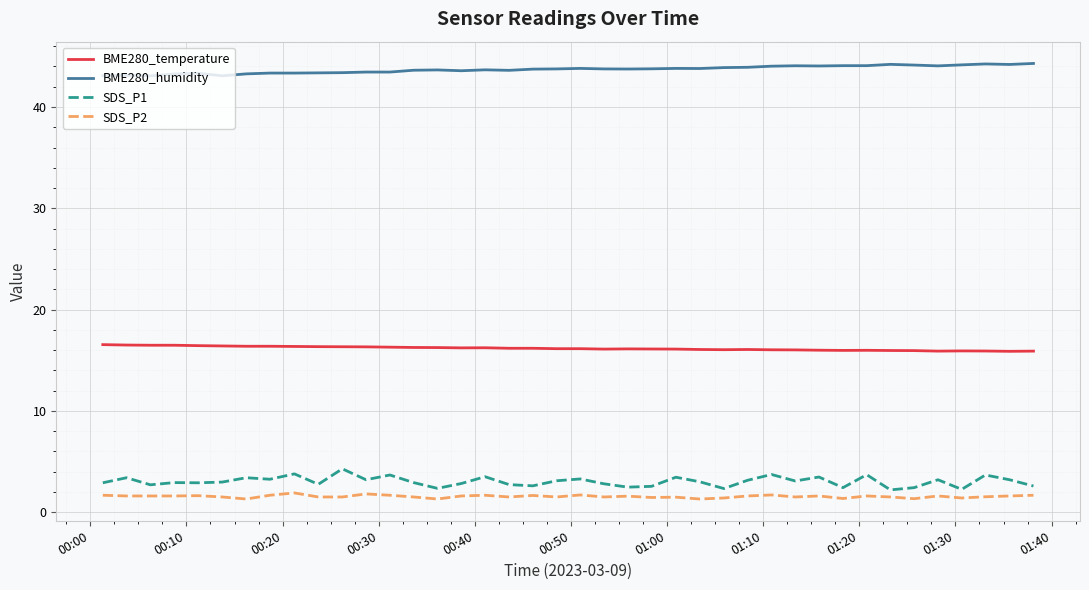

List the series in order of their peak value, lowest first.

SDS_P2, SDS_P1, BME280_temperature, BME280_humidity